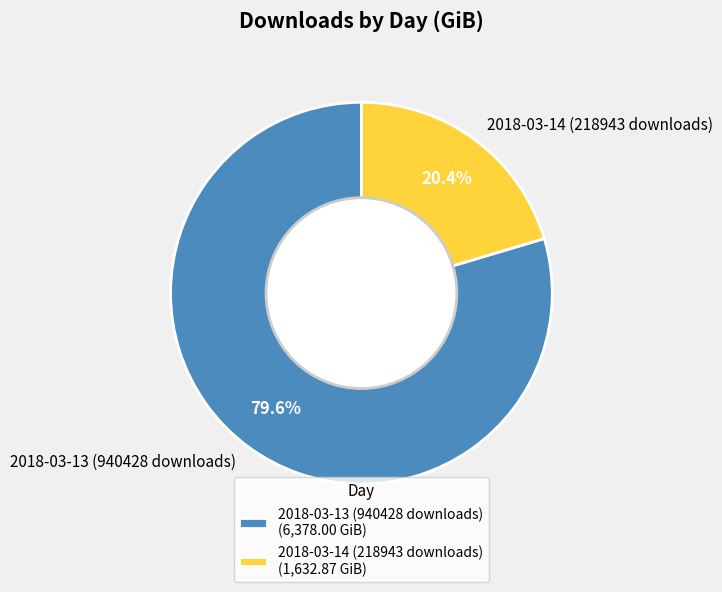

Between 2018-03-13 (940428 downloads) and 2018-03-14 (218943 downloads), which is larger?

2018-03-13 (940428 downloads)